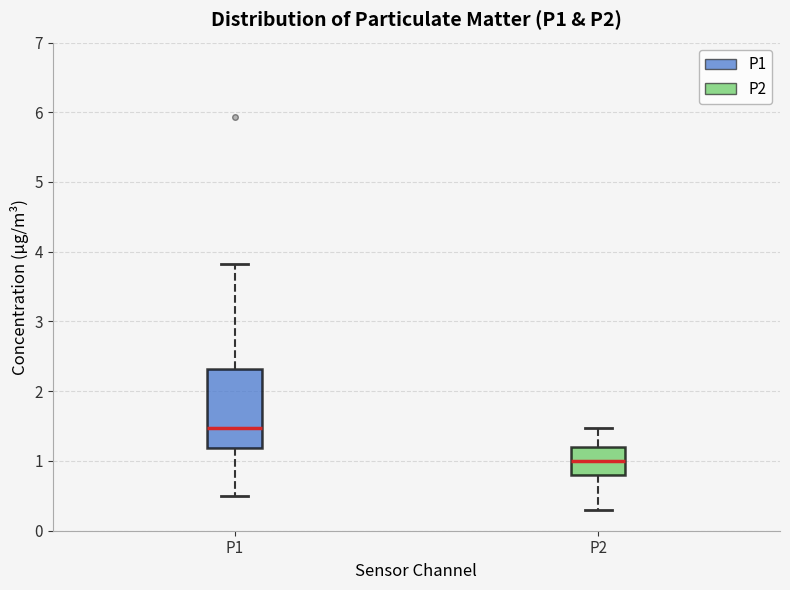

Which box is the tallest, from its lower edge to its upper edge?

P1